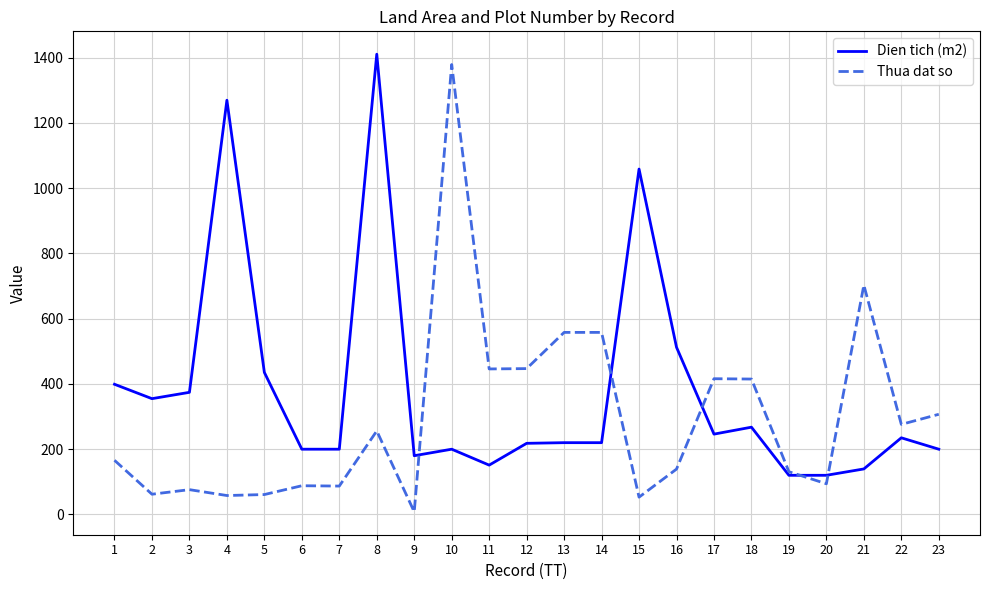

Is this an area chart (filled region under the line)?

No